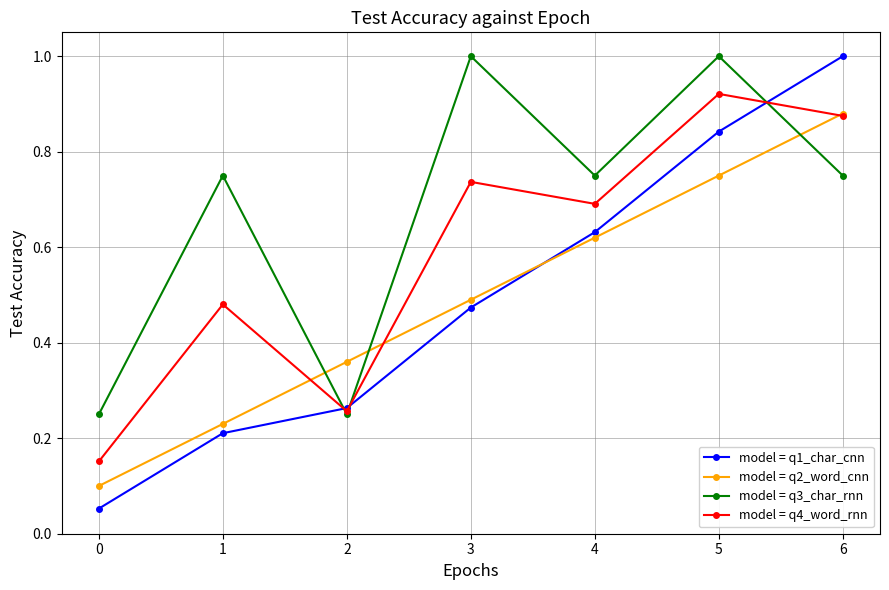

Which series has the largest total across all categories?

model = q3_char_rnn